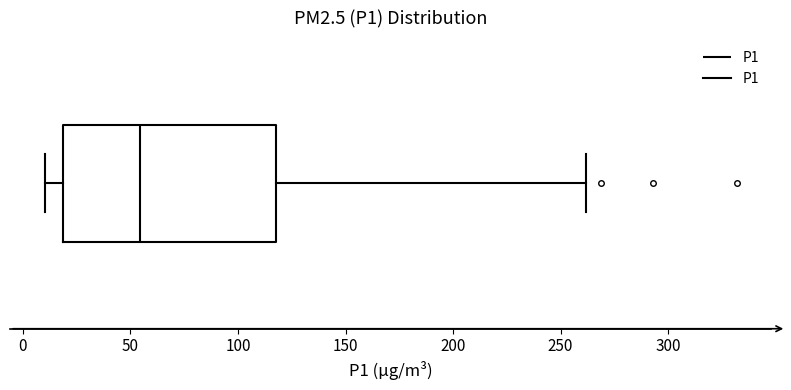

Where does the right whisker of the box end on the x-axis? The values are not printed on the chart, so give them approximately, as read against the axis.

260